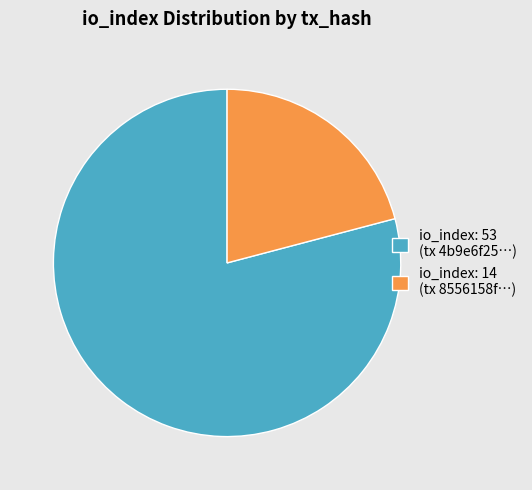

Which slice is the smallest?

io_index: 14 (tx 8556158f…)